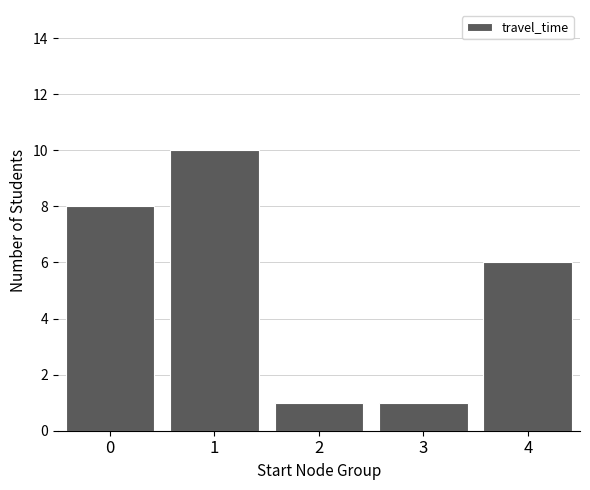

Reading left to right, transcribe all the data shown in this chart.

0=8	1=10	2=1	3=1	4=6